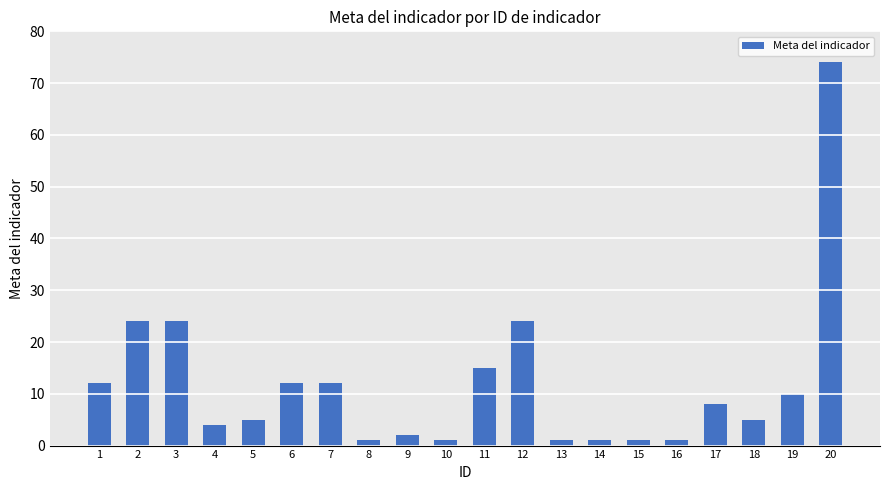

Between 18 and 12, which is larger?

12